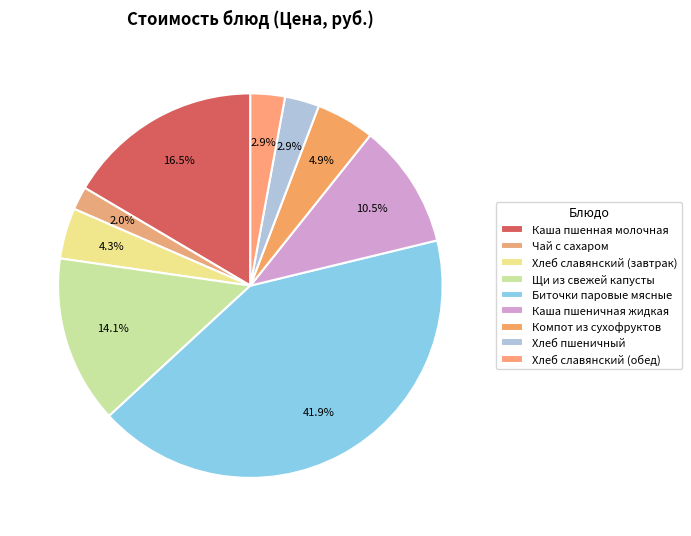

How many segments does this pie chart have?

9